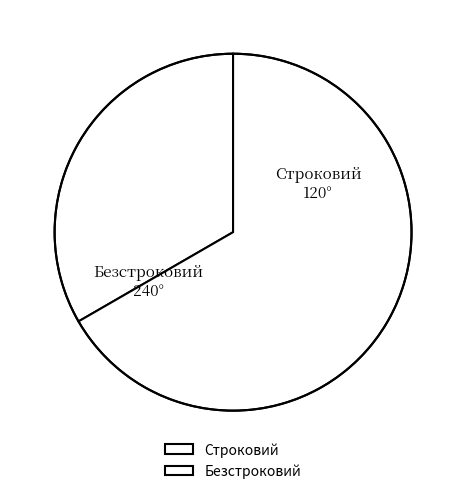

Rank the categories by value from highest to lowest.

Безстроковий, Строковий